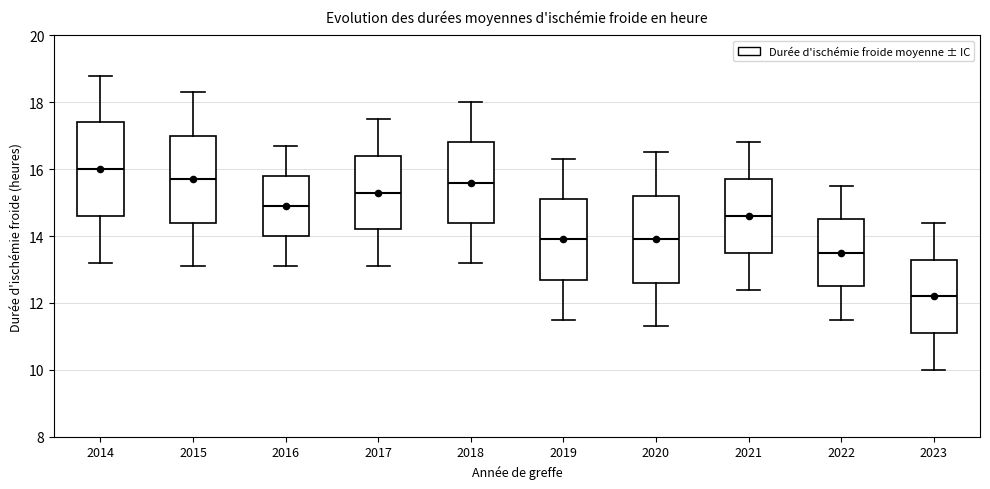

Which box has the lowest median line?

2023